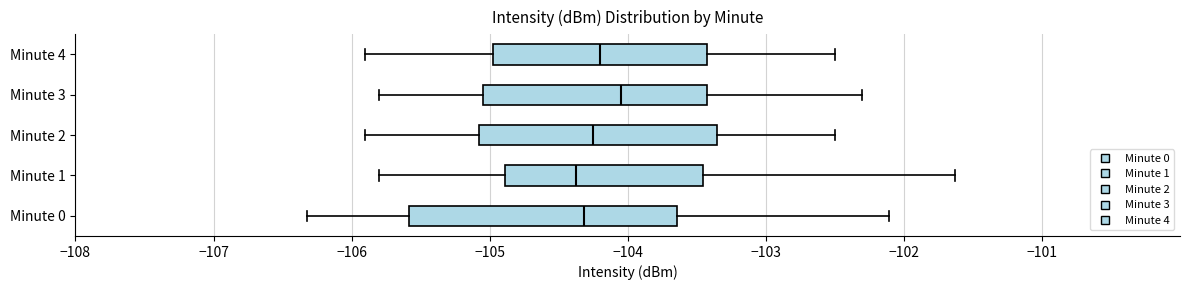

Reading bottom to top, transcribe this box plot: for each box, give where its median line is, the range the box spans, and where its two whiskers end, as read against the x-axis. The values are not printed on the chart, so give them approximately, as read against the axis.

Minute 0: median -104.3, box -105.6 to -103.6, whiskers -106.3 to -102.1
Minute 1: median -104.4, box -104.9 to -103.5, whiskers -105.8 to -101.6
Minute 2: median -104.2, box -105.1 to -103.3, whiskers -105.9 to -102.5
Minute 3: median -104.0, box -105.0 to -103.4, whiskers -105.8 to -102.3
Minute 4: median -104.2, box -105.0 to -103.4, whiskers -105.9 to -102.5